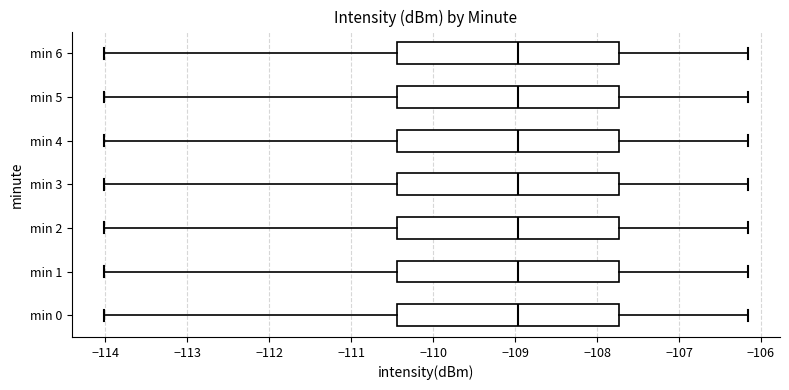

Reading bottom to top, transcribe this box plot: for each box, give where its median line is, the range the box spans, and where its two whiskers end, as read against the x-axis. The values are not printed on the chart, so give them approximately, as read against the axis.

min 0: median -109.0, box -110.4 to -107.7, whiskers -114.0 to -106.2
min 1: median -109.0, box -110.4 to -107.7, whiskers -114.0 to -106.2
min 2: median -109.0, box -110.4 to -107.7, whiskers -114.0 to -106.2
min 3: median -109.0, box -110.4 to -107.7, whiskers -114.0 to -106.2
min 4: median -109.0, box -110.4 to -107.7, whiskers -114.0 to -106.2
min 5: median -109.0, box -110.4 to -107.7, whiskers -114.0 to -106.2
min 6: median -109.0, box -110.4 to -107.7, whiskers -114.0 to -106.2